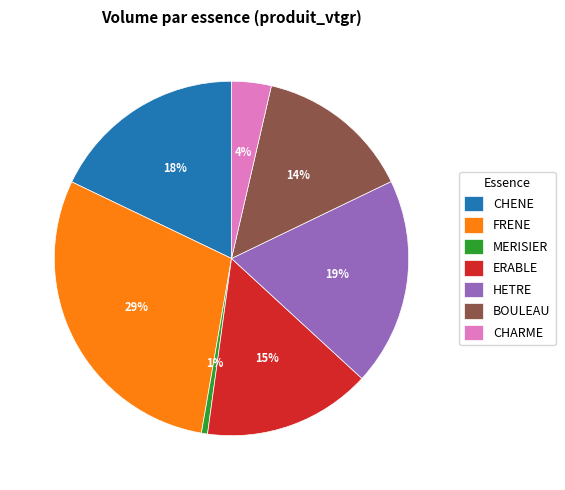

Does any single category account for the majority?

No